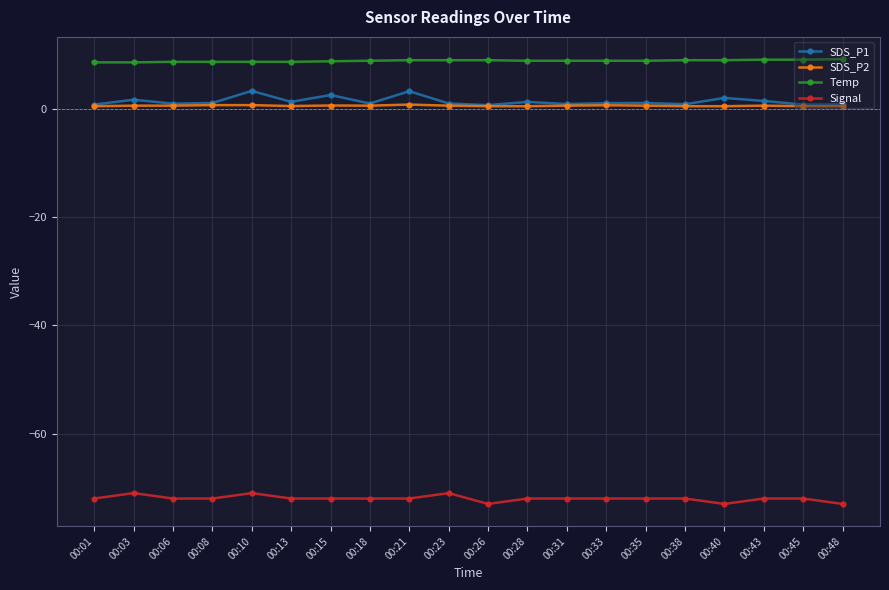

Is the value of Signal at 00:03 greater than the value of Temp at 00:43?

No